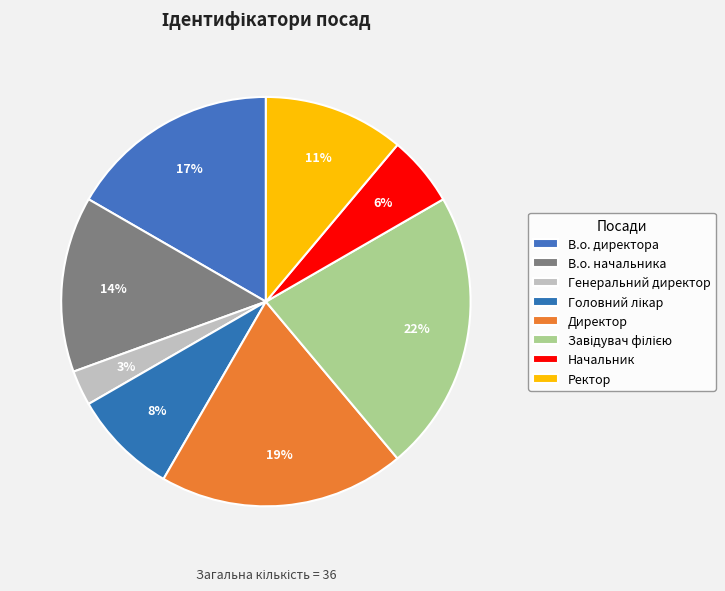

How many segments does this pie chart have?

8